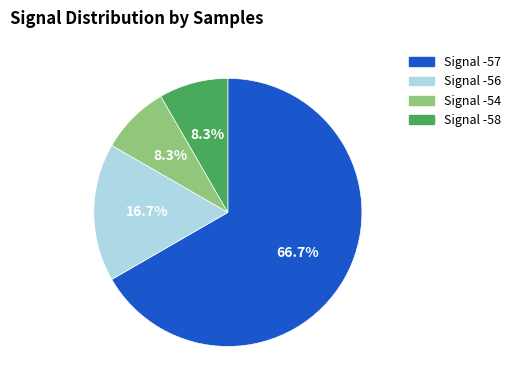

Does any single category account for the majority?

Yes